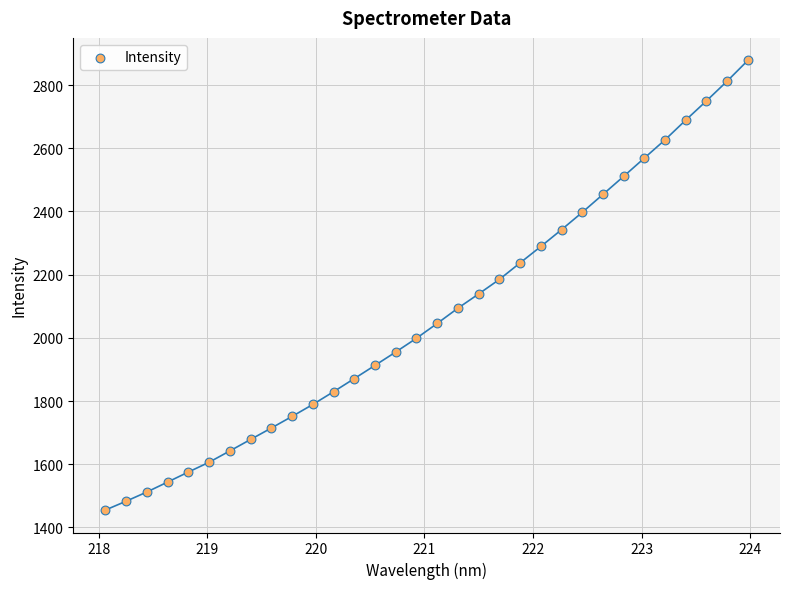

What is the range of Y values (max minus min)?

1423.5